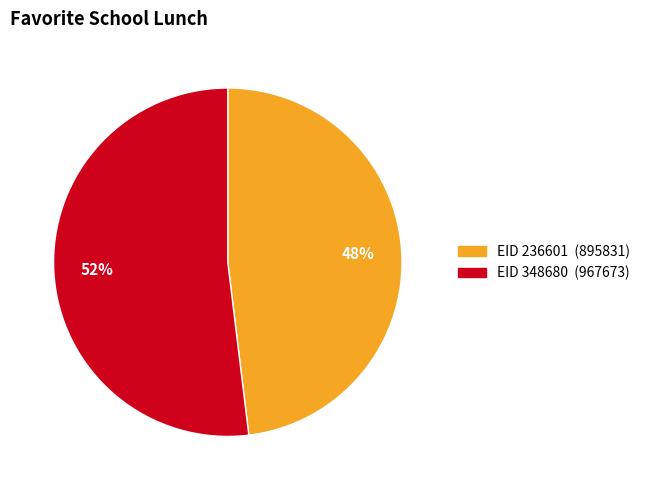

Is there a majority slice in this chart?

Yes